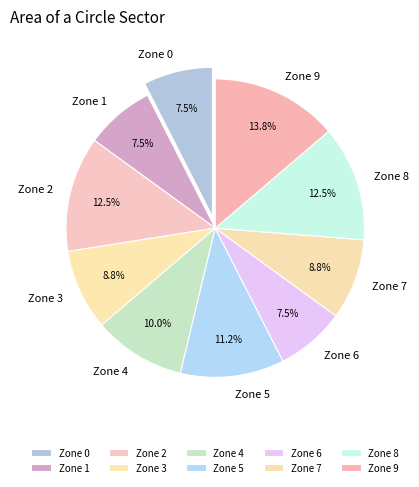

To the nearest percent, what is the average slice percentage?

10%